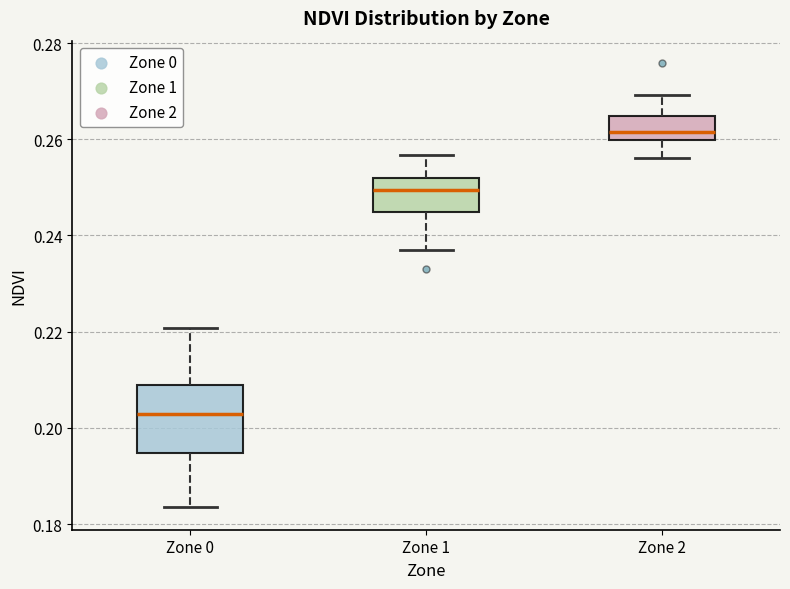

Reading left to right, transcribe this box plot: for each box, give where its median line is, the range the box spans, and where its two whiskers end, as read against the y-axis. The values are not printed on the chart, so give them approximately, as read against the axis.

Zone 0: median 0.202, box 0.194 to 0.208, whiskers 0.184 to 0.220
Zone 1: median 0.250, box 0.244 to 0.252, whiskers 0.238 to 0.256
Zone 2: median 0.262, box 0.260 to 0.264, whiskers 0.256 to 0.270